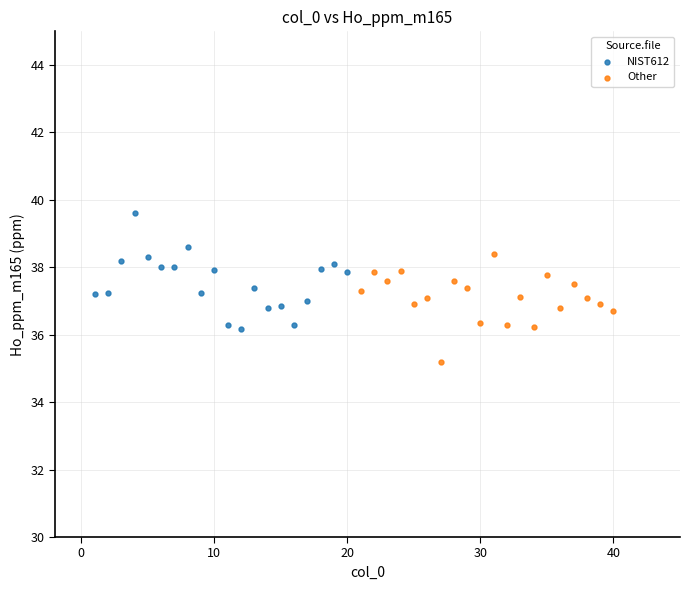

What are all the series names shown in the legend?

NIST612, Other